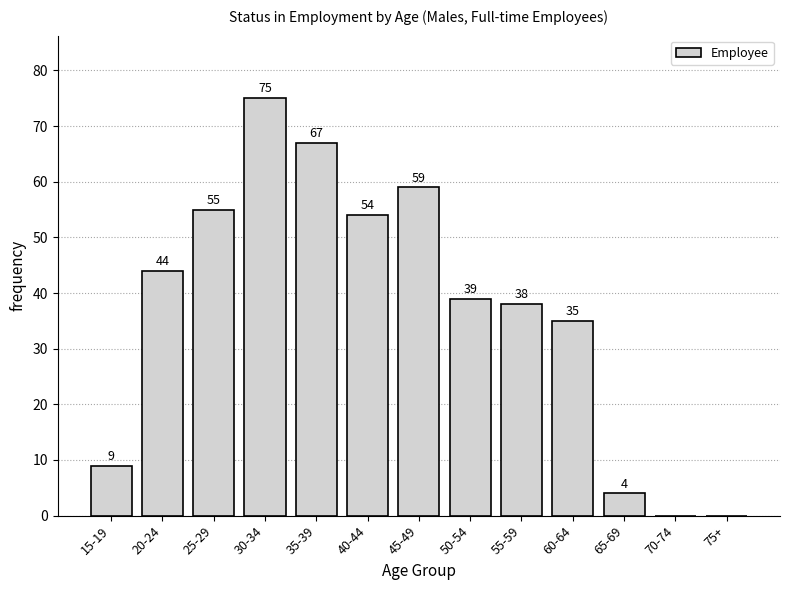

Reading left to right, what are all the values shown in this chart?

15-19=9	20-24=44	25-29=55	30-34=75	35-39=67	40-44=54	45-49=59	50-54=39	55-59=38	60-64=35	65-69=4	70-74=0	75+=0